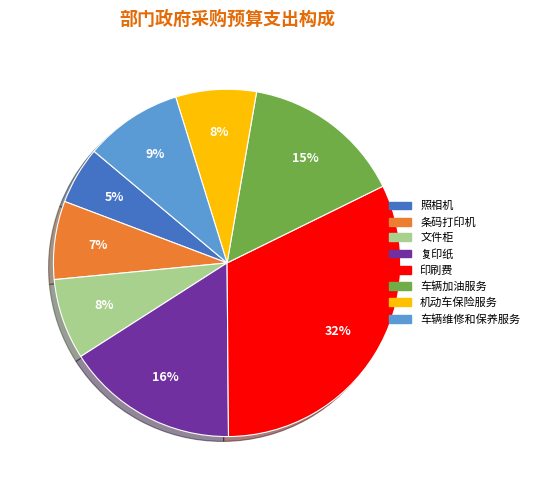

What percentage is the 复印纸 slice, to the nearest percent?

16%